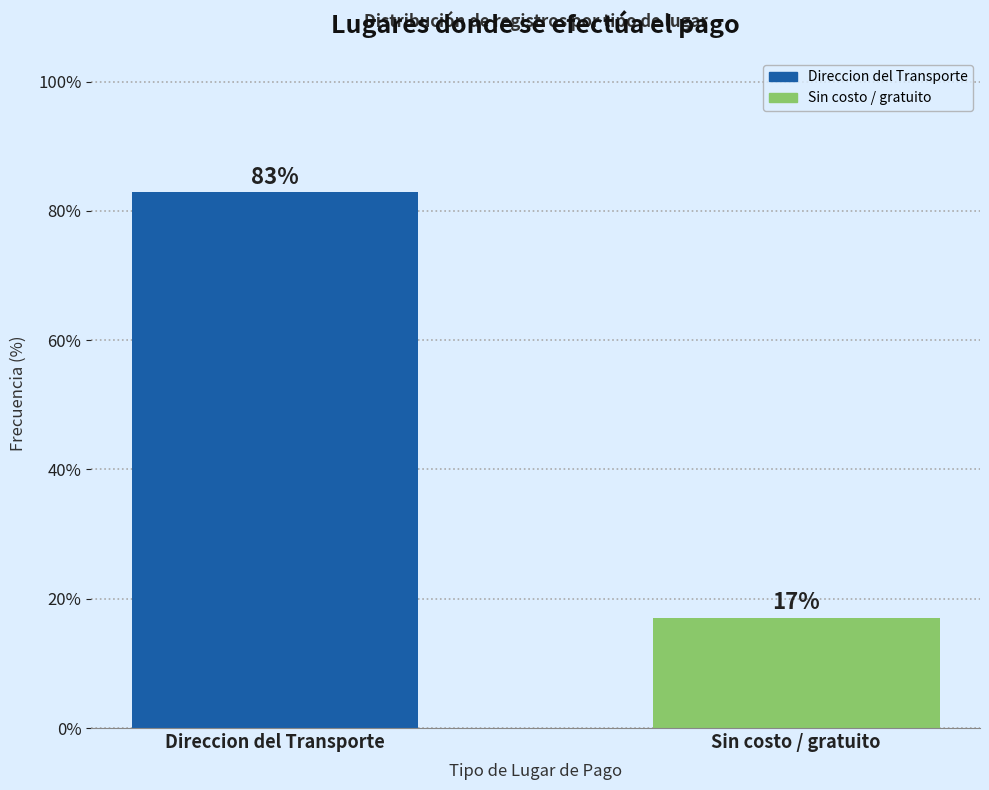

List the labels in order of value, smallest first.

Sin costo / gratuito, Direccion del Transporte